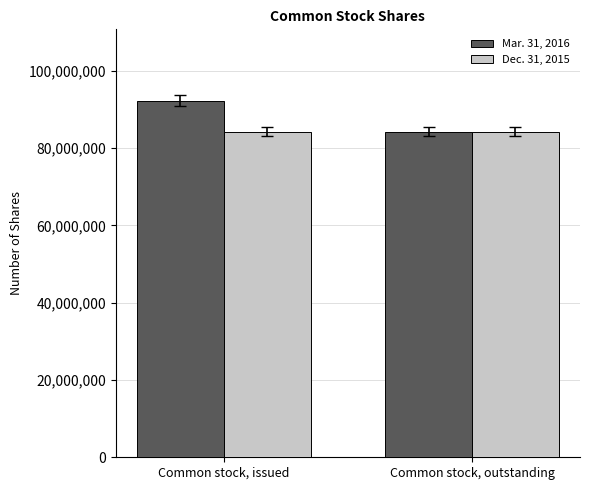

Reading left to right, what are all the values shown in this chart?

Mar. 31, 2016: Common stock, issued=92250890	Common stock, outstanding=84250890
Dec. 31, 2015: Common stock, issued=84250890	Common stock, outstanding=84250890